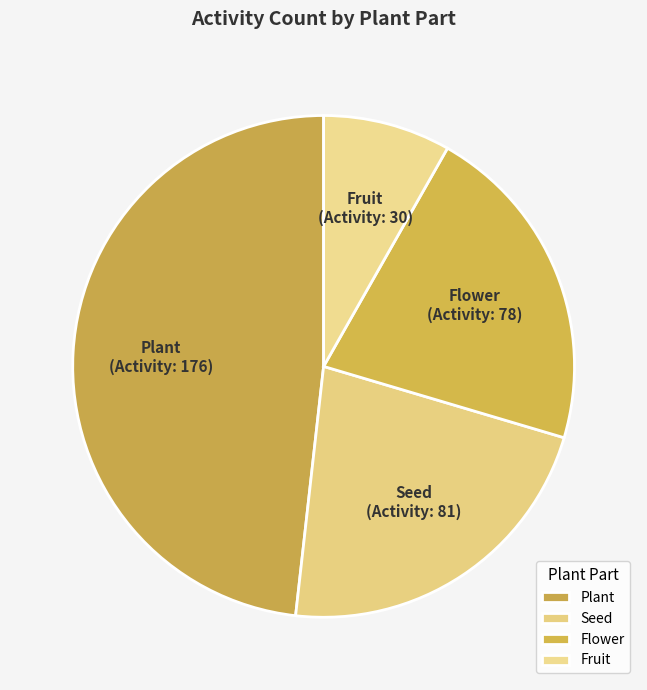

Rank the categories by value from lowest to highest.

Fruit, Flower, Seed, Plant